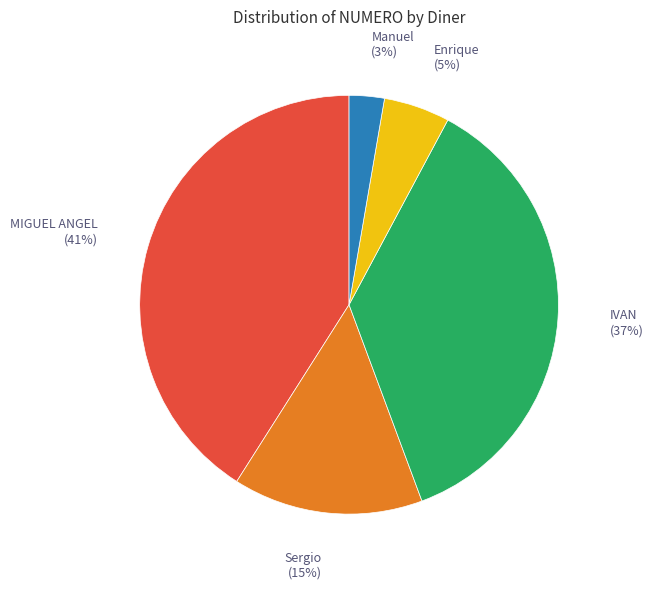

How many slices are in this pie chart?

5